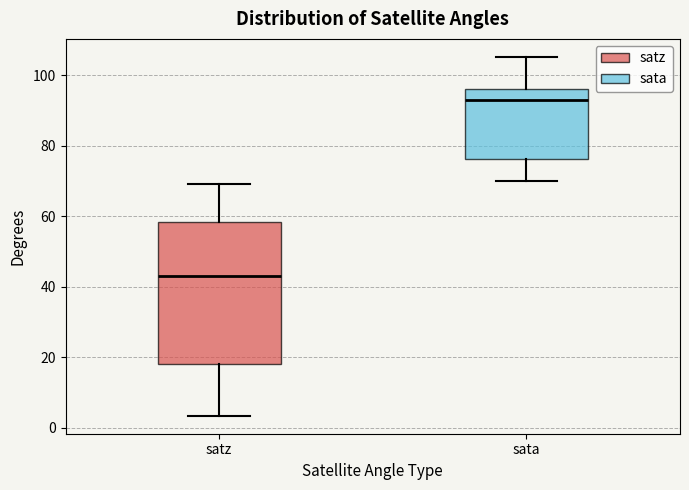

Reading left to right, transcribe this box plot: for each box, give where its median line is, the range the box spans, and where its two whiskers end, as read against the y-axis. The values are not printed on the chart, so give them approximately, as read against the axis.

satz: median 42, box 18 to 58, whiskers 4 to 70
sata: median 92, box 76 to 96, whiskers 70 to 106